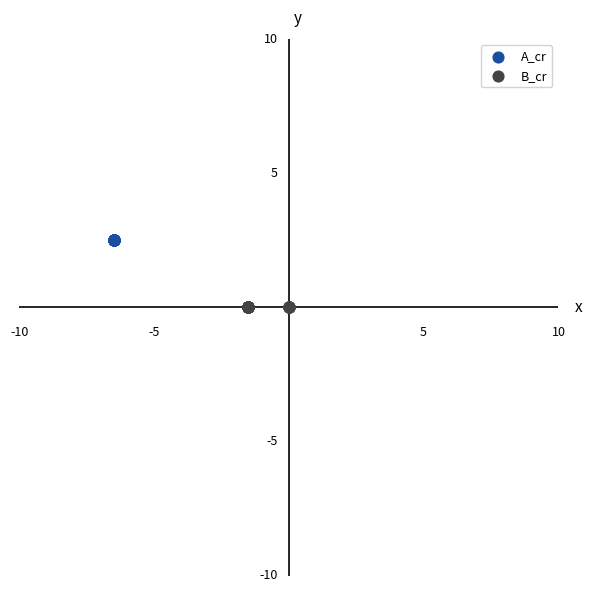

Which series reaches the maximum Y coordinate?

A_cr